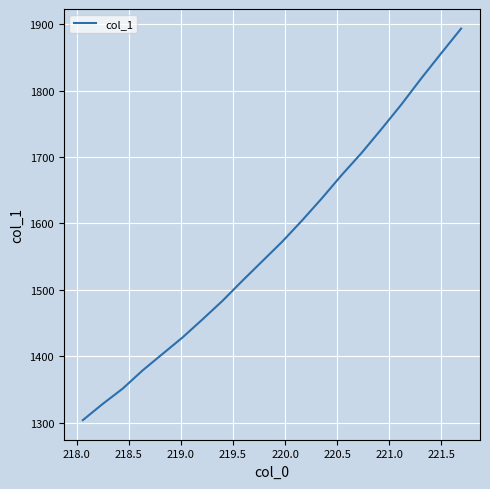

What is the maximum value shown in the chart?

1893.3